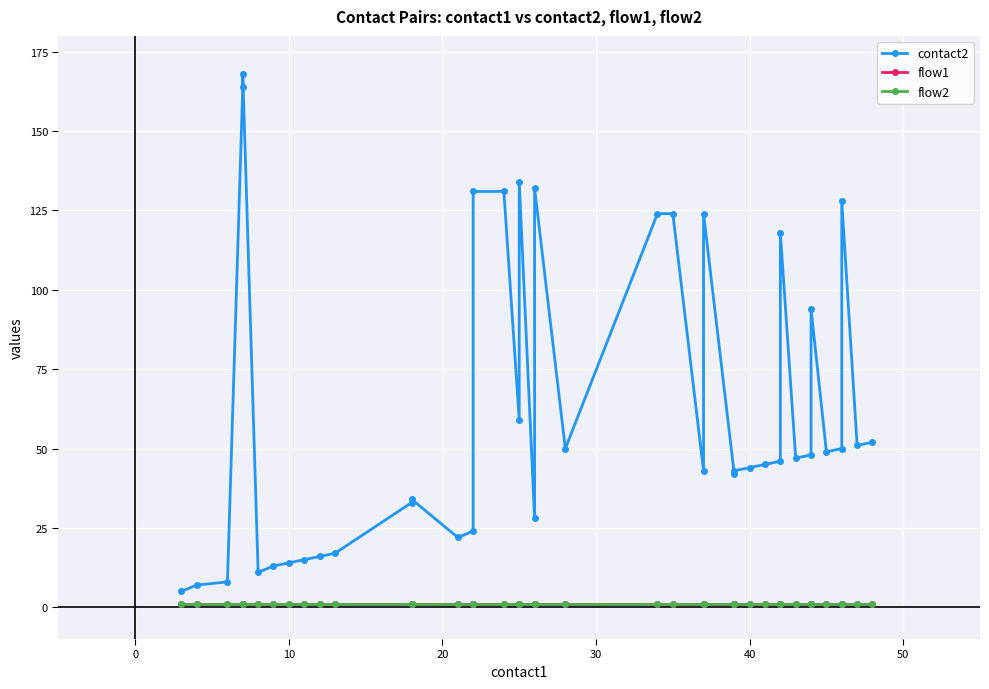

What is the greatest value displayed?

168